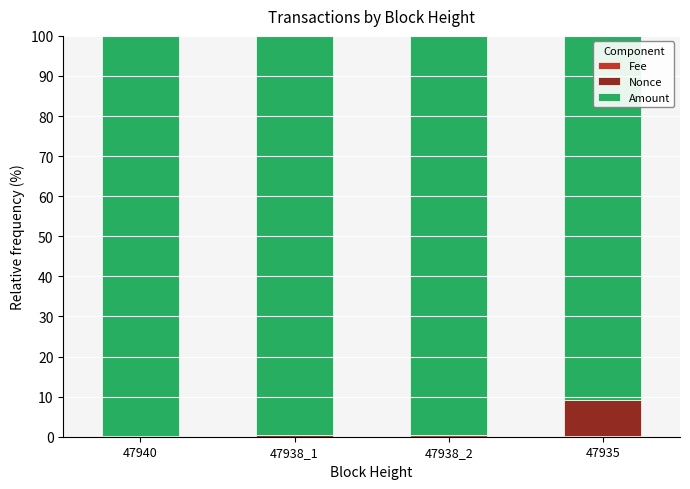

True or false: Fee has a value of 0.0 at 47935.

False